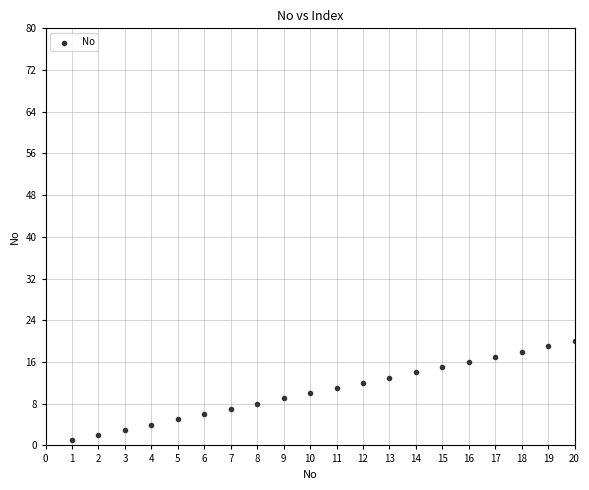

What is the range of Y values (max minus min)?

19